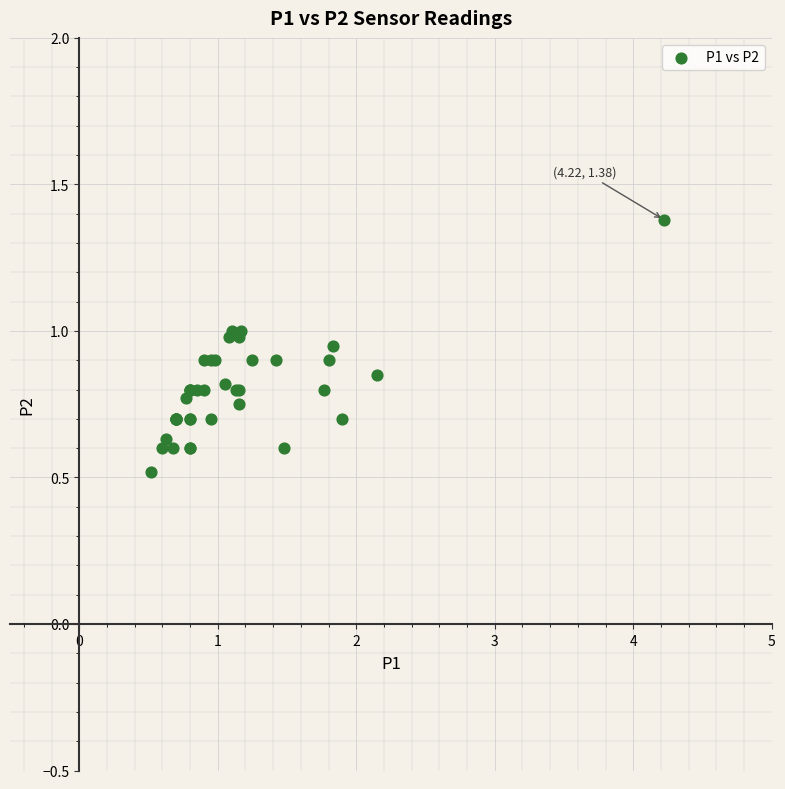

What Y value in the scatter plot is closest to 0?

0.5